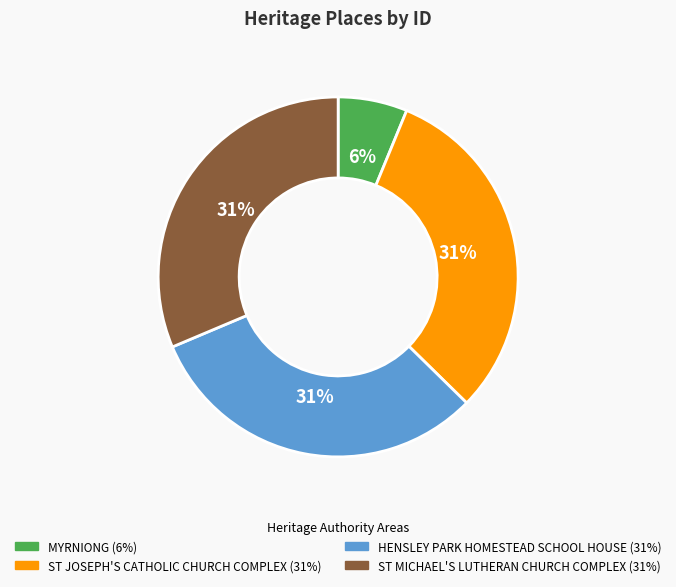

Does HENSLEY PARK HOMESTEAD SCHOOL HOUSE account for over 50% of the chart?

No